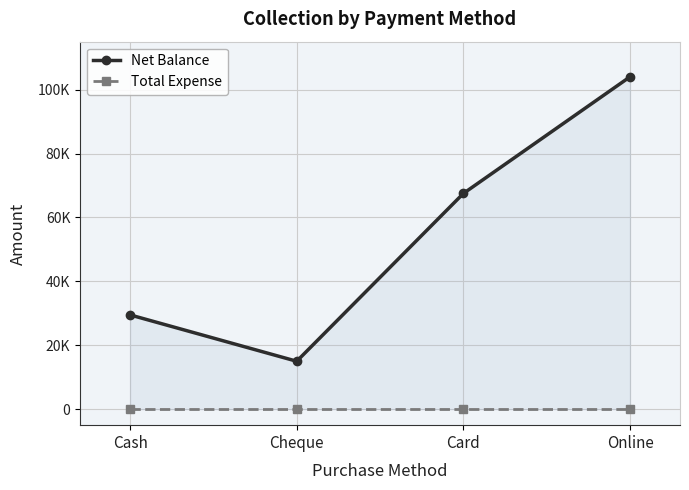

Does the chart display data point markers on the line(s)?

Yes